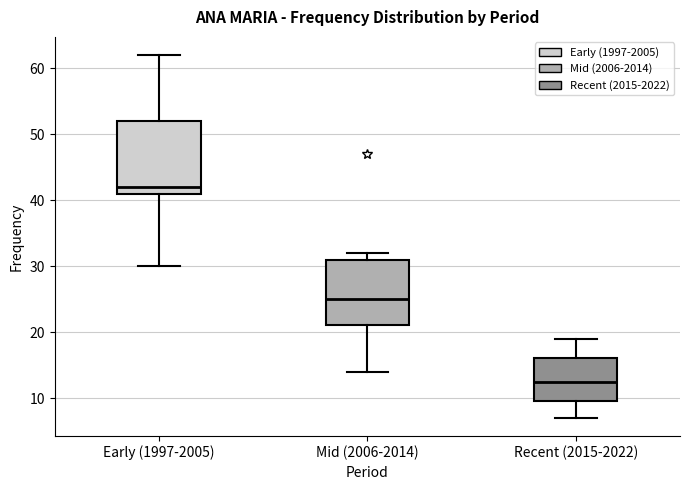

Comparing the boxes themselves (not the whiskers), which one is the tallest?

Early (1997-2005)